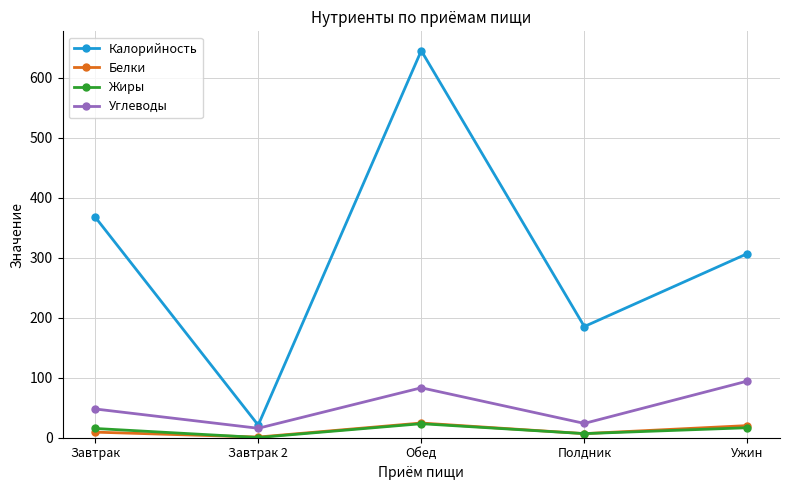

What is the value of the Белки point at the 3rd from the left?

24.5